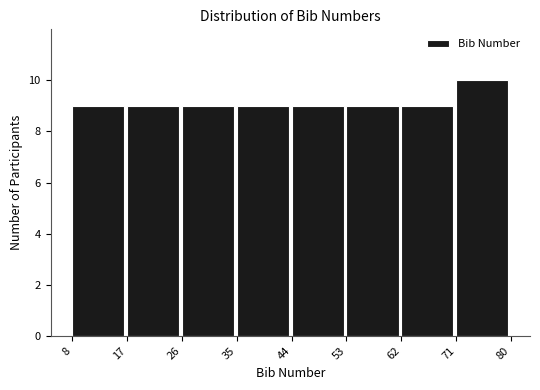

Which range on the x-axis has the tallest bar?

71 to 80